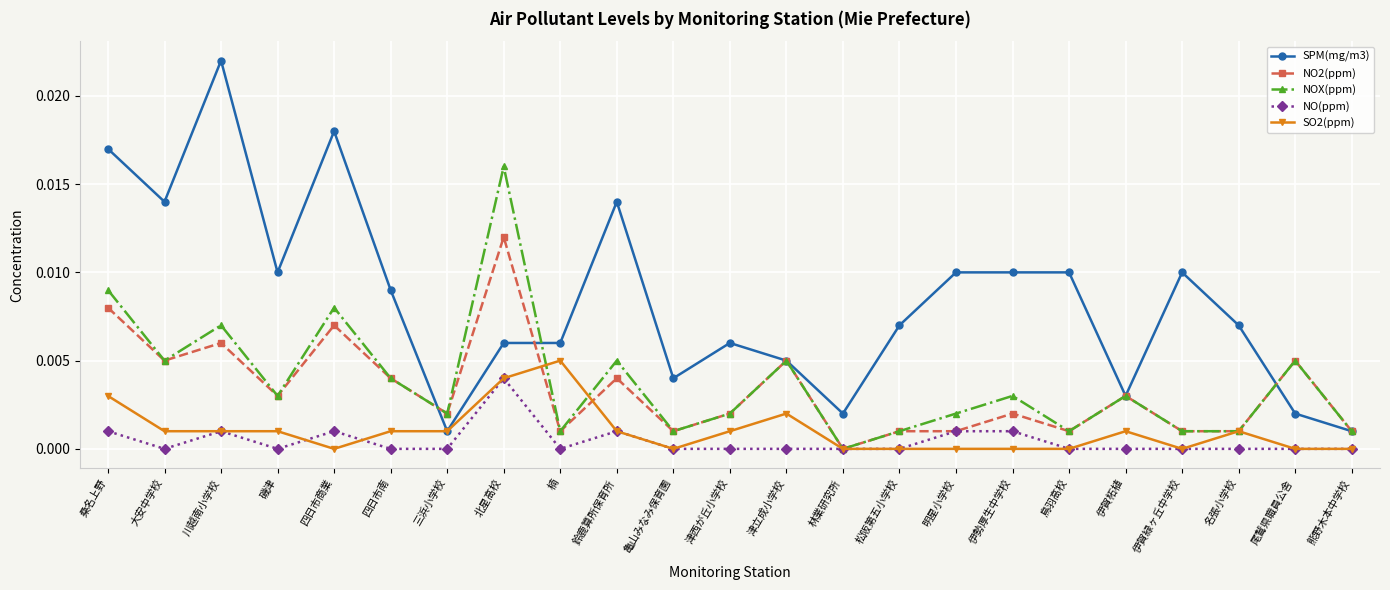

At which category does SPM(mg/m3) reach its first local peak?

川越南小学校